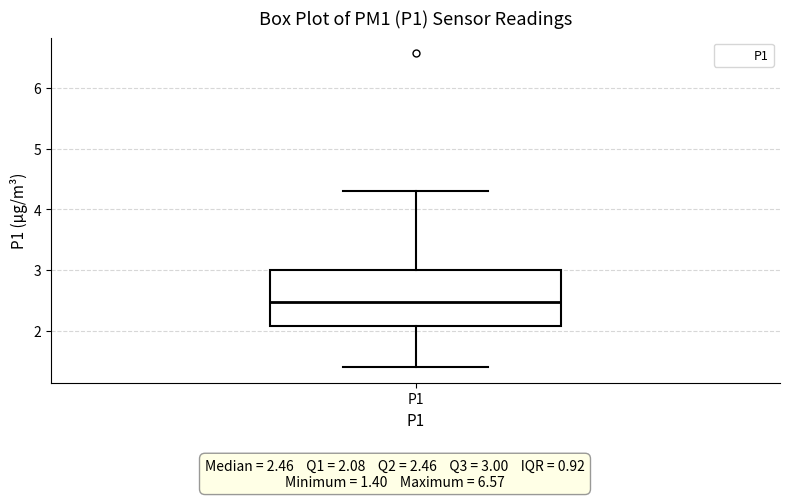

Transcribe this box plot: give where the median line is, the range the box spans, and where the two whiskers end, as read against the y-axis. The values are not printed on the chart, so give them approximately, as read against the axis.

median 2.5, box 2.1 to 3.0, whiskers 1.4 to 4.3